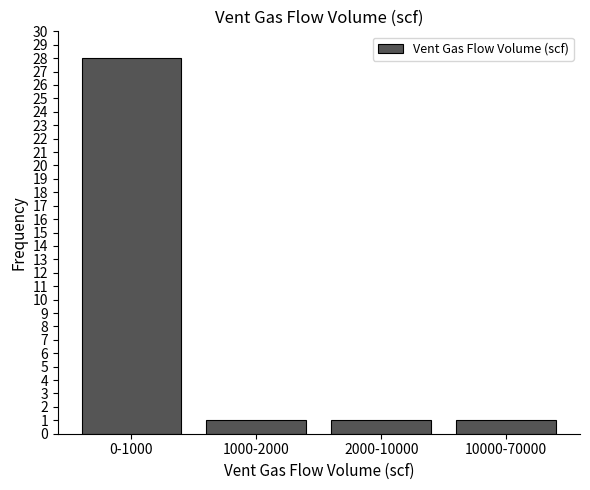

Reading left to right, transcribe all the data shown in this chart.

0-1000=28	1000-2000=1	2000-10000=1	10000-70000=1